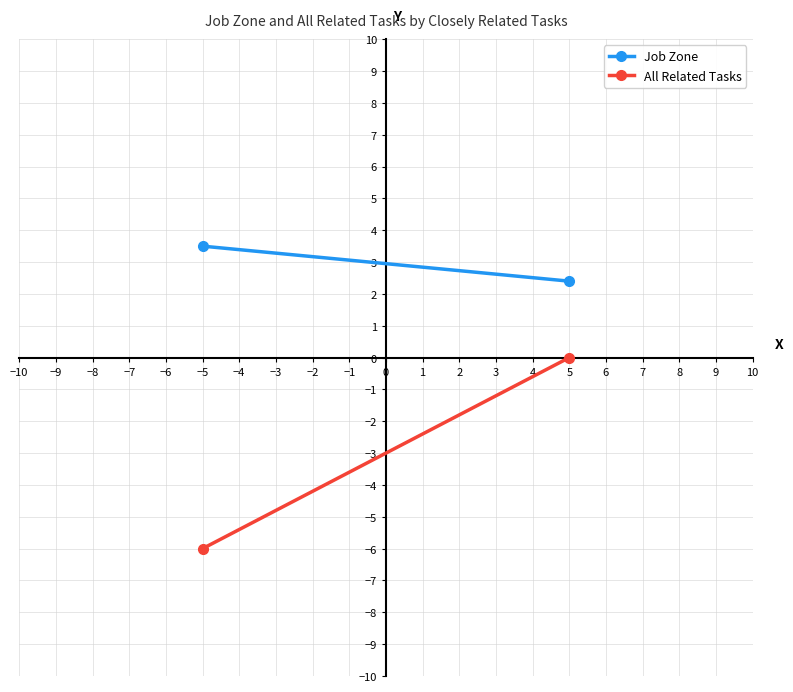

At how many categories does at least one series exceed -4?

2